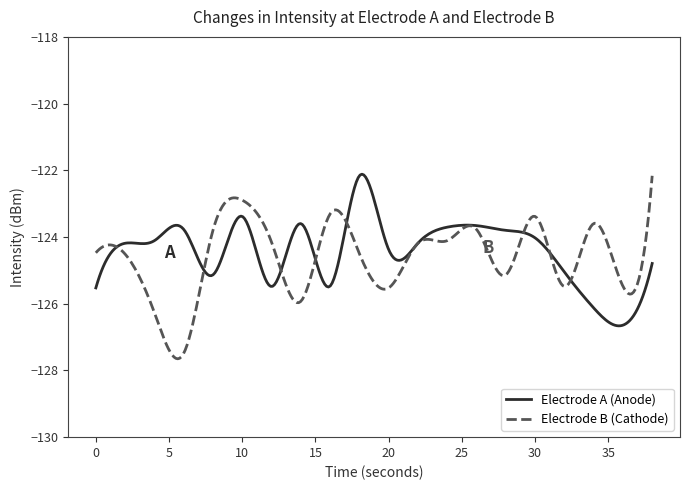

What is the greatest value displayed?

-122.1